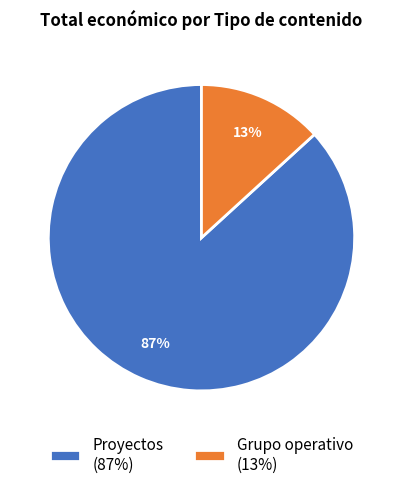

To the nearest percent, what is the difference between the Grupo operativo (13%) and Proyectos (87%) slice percentages?

74%